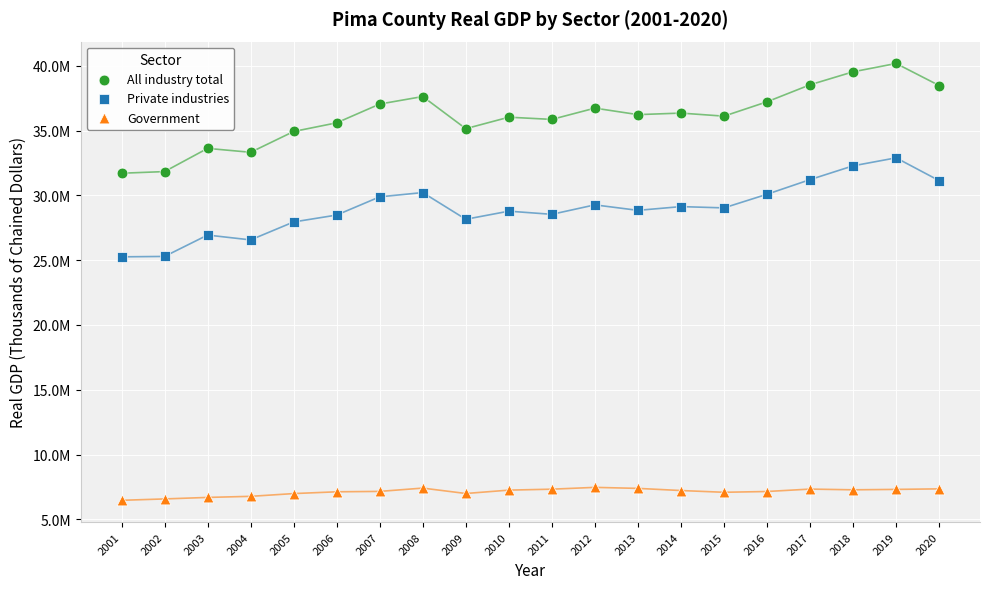

Which series reaches the minimum Y coordinate?

Government